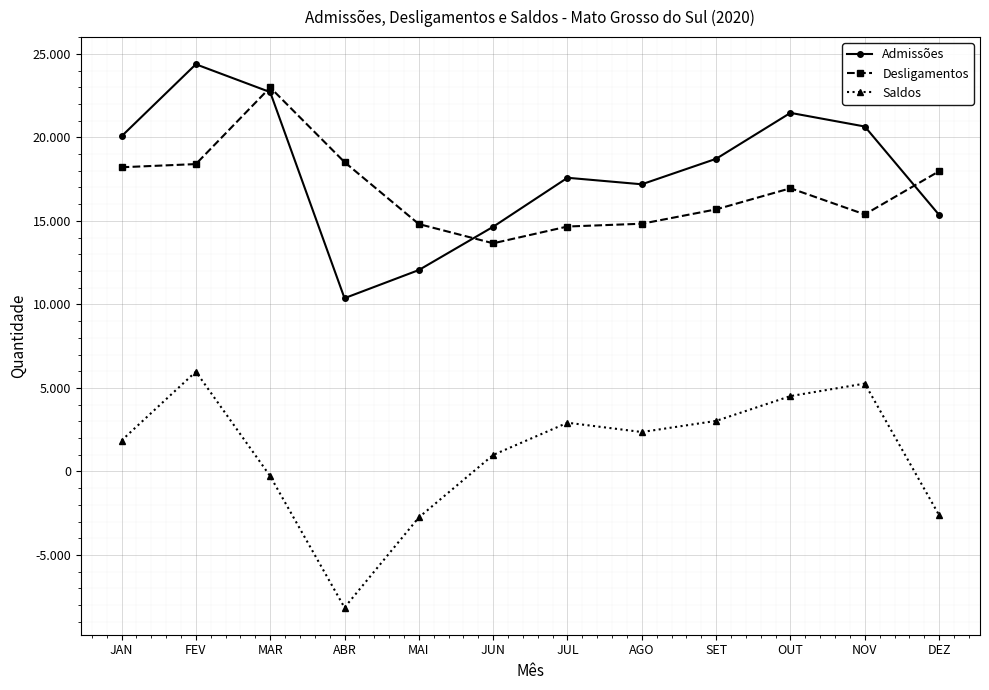

Where does the Saldos series first go above 2361?

FEV